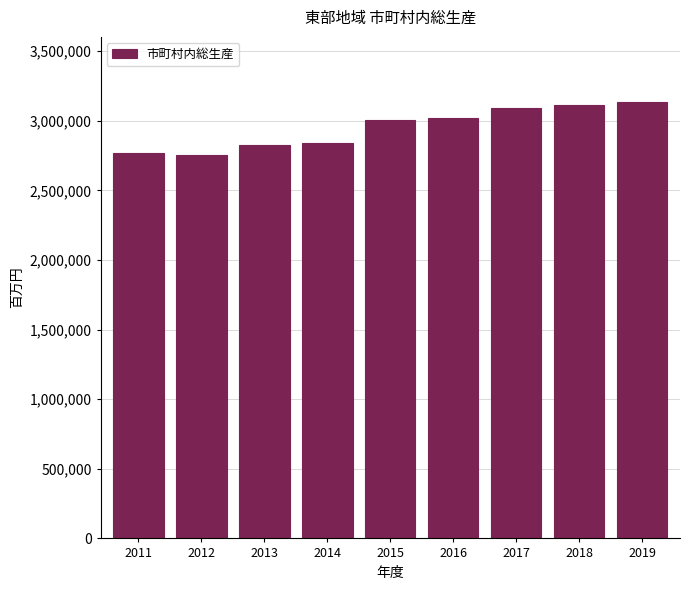

What is the difference between the maximum and minimum values?

375782